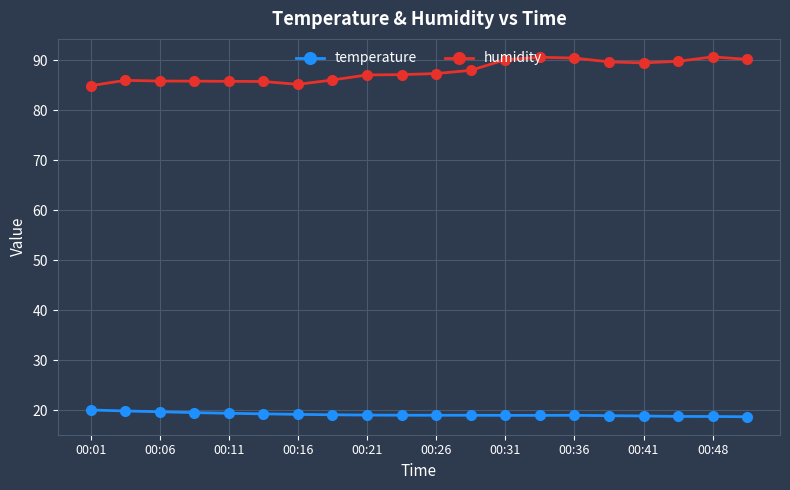

True or false: humidity has more than 0 interior local peaks.

True